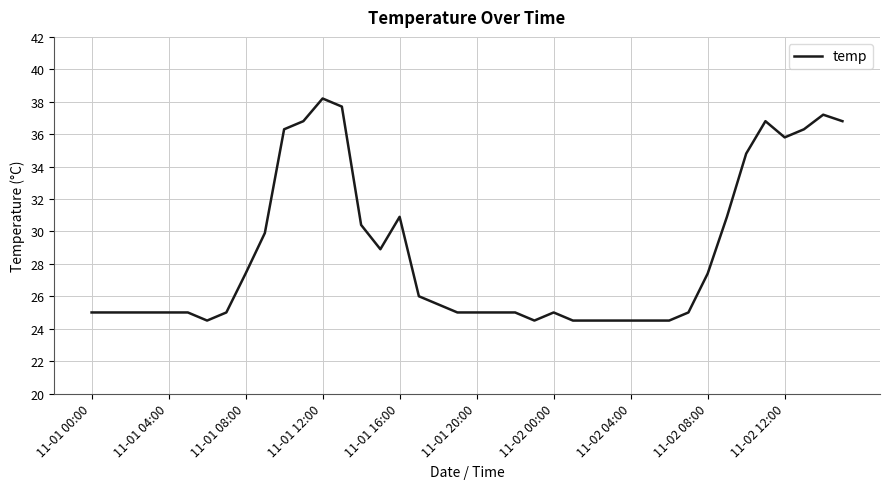

What is the smallest value displayed?

24.5